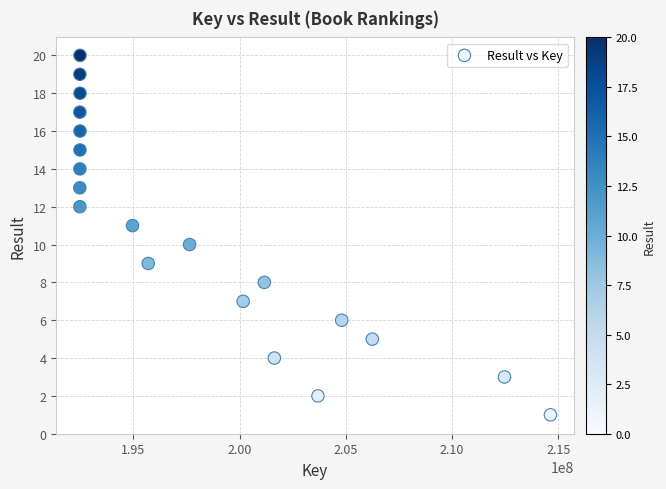

What is the range of Y values (max minus min)?

19